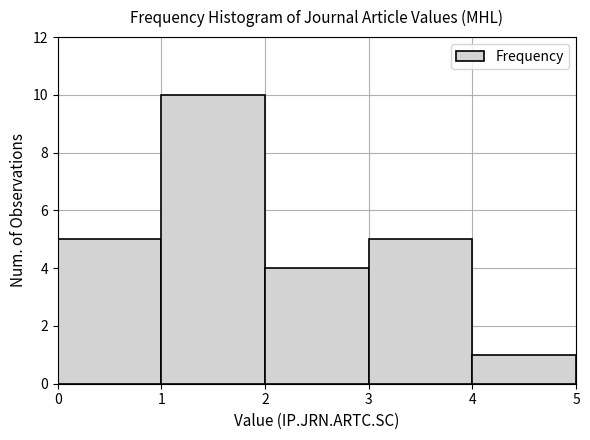

Which range on the x-axis has the tallest bar?

1 to 2